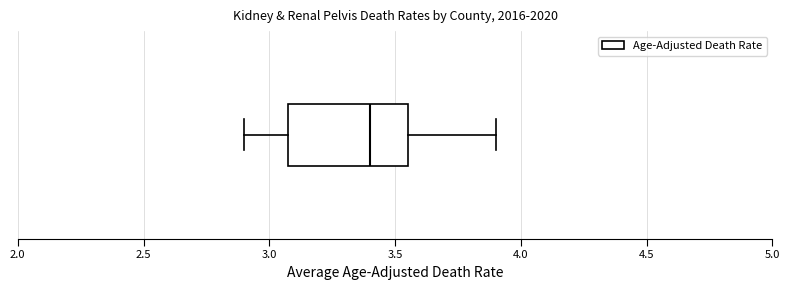

Where does the median line of the box sit on the x-axis? The values are not printed on the chart, so give them approximately, as read against the axis.

3.40